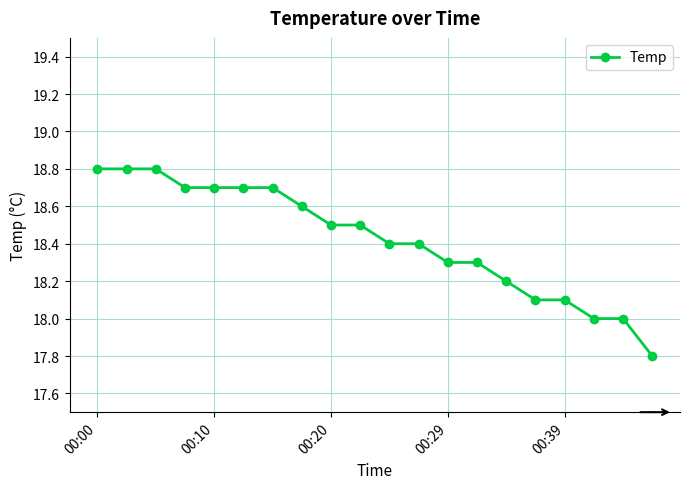

What is the difference between the second highest and second lowest values?

0.8